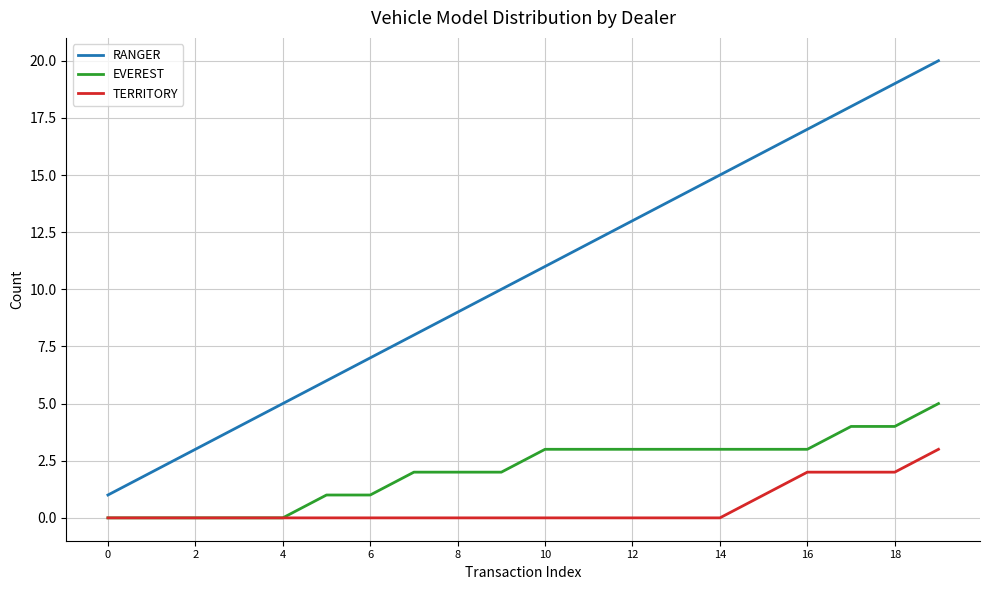

What is the average value of the EVEREST series?

2